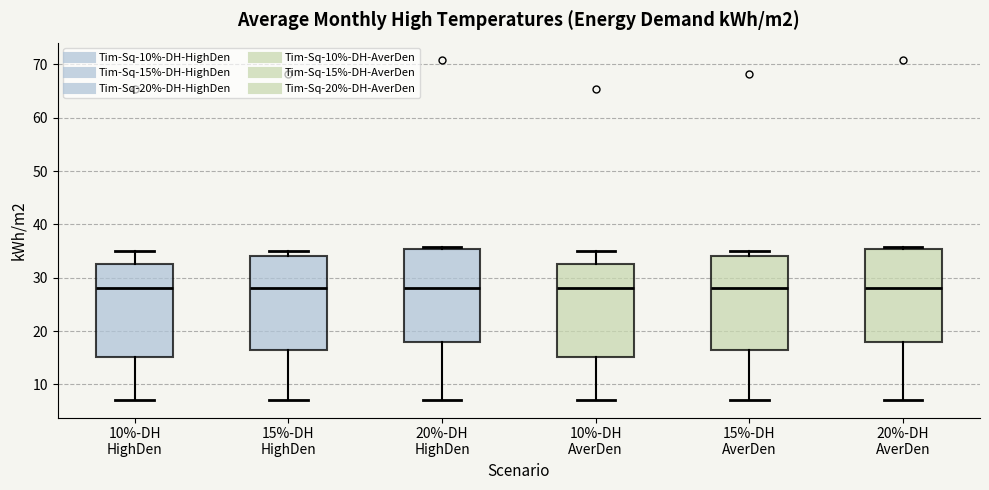

Reading left to right, transcribe this box plot: for each box, give where its median line is, the range the box spans, and where its two whiskers end, as read against the y-axis. The values are not printed on the chart, so give them approximately, as read against the axis.

10%-DH HighDen: median 28, box 15 to 33, whiskers 7 to 35
15%-DH HighDen: median 28, box 17 to 34, whiskers 7 to 35
20%-DH HighDen: median 28, box 18 to 35, whiskers 7 to 36
10%-DH AverDen: median 28, box 15 to 33, whiskers 7 to 35
15%-DH AverDen: median 28, box 17 to 34, whiskers 7 to 35
20%-DH AverDen: median 28, box 18 to 35, whiskers 7 to 36